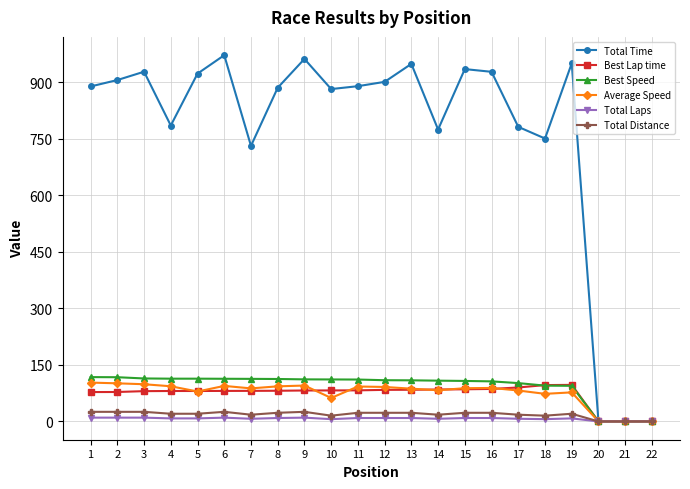

True or false: Total Laps has more than 1 points higher than both neighbors.

True